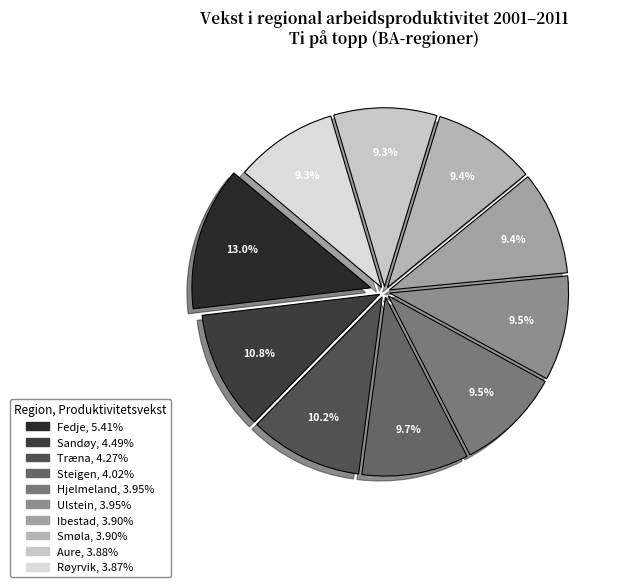

How many slices are in this pie chart?

10